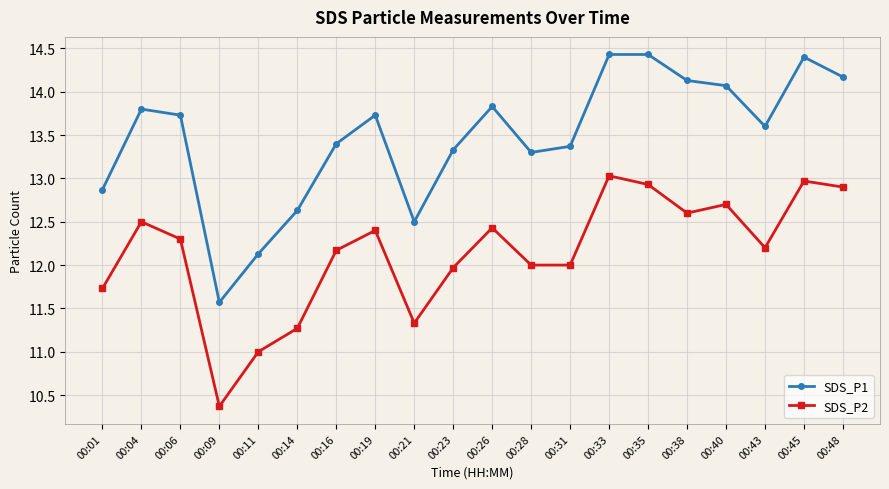

True or false: SDS_P2 and SDS_P1 intersect in this chart.

False